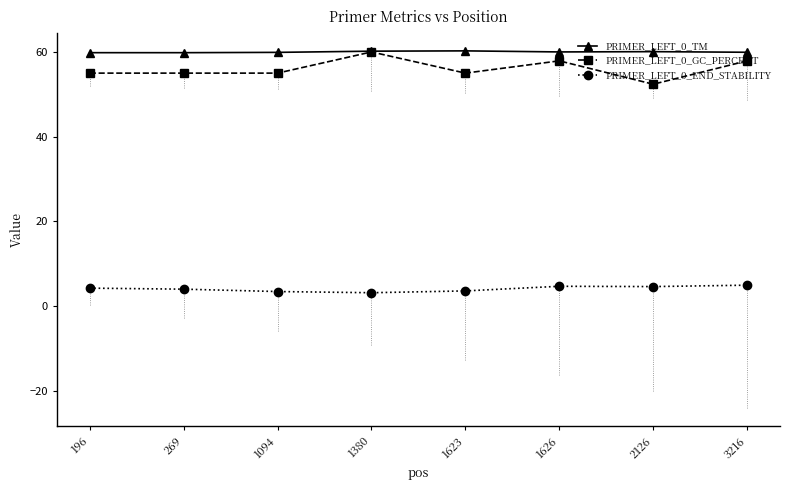

Which category has the highest value across all series?

1623